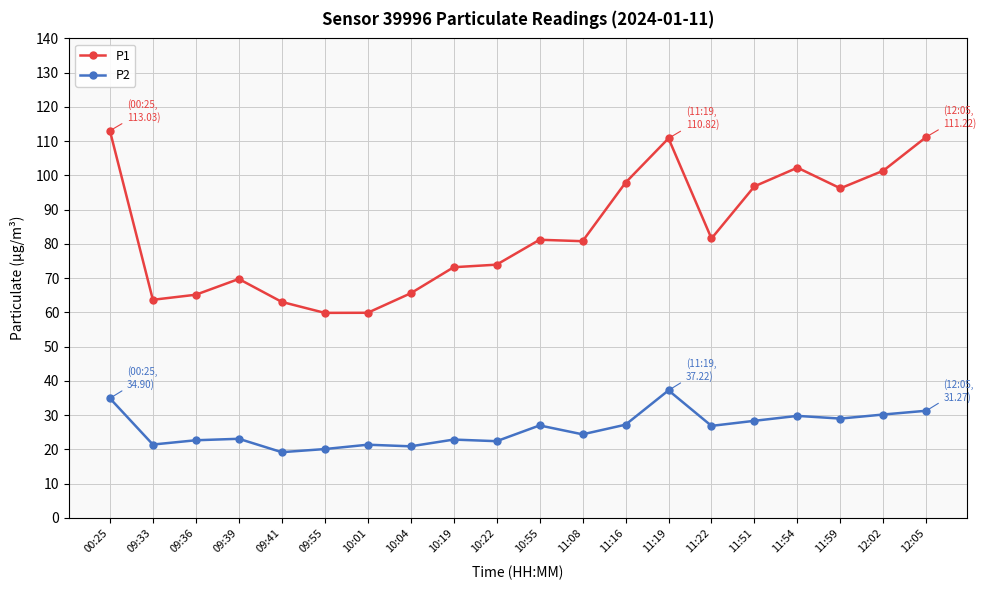

What is the difference between the second highest and second lowest values in the P1 series?

51.3